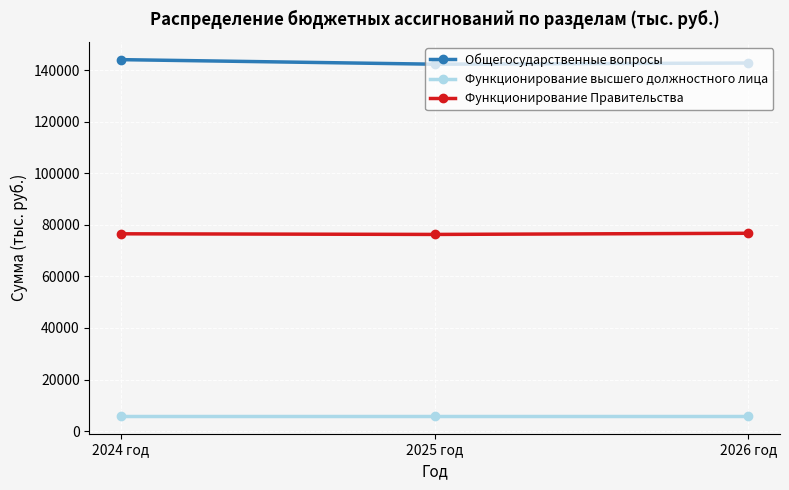

The value of Функционирование Правительства at 2026 год is 47936.0. True or false?

False